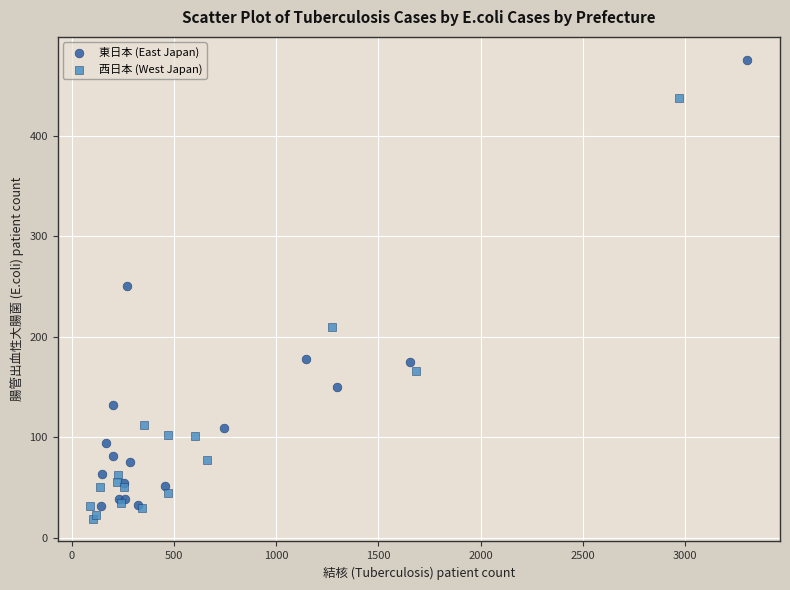

Which series has the largest Y range (max minus min)?

東日本 (East Japan)